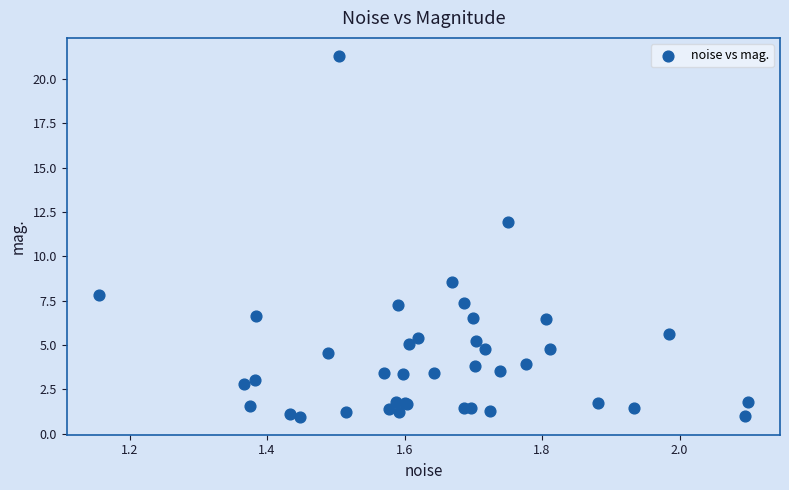

What Y value in the scatter plot is closest to 11?

11.9